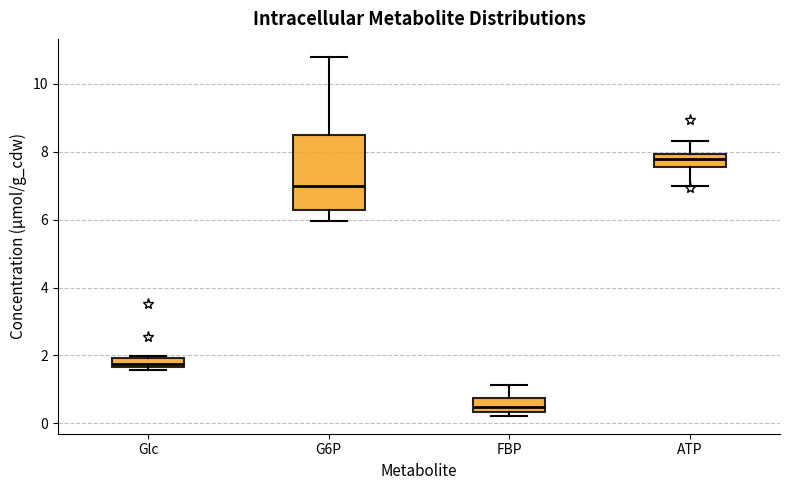

Where does the upper whisker of the box for FBP end on the y-axis? The values are not printed on the chart, so give them approximately, as read against the axis.

1.2